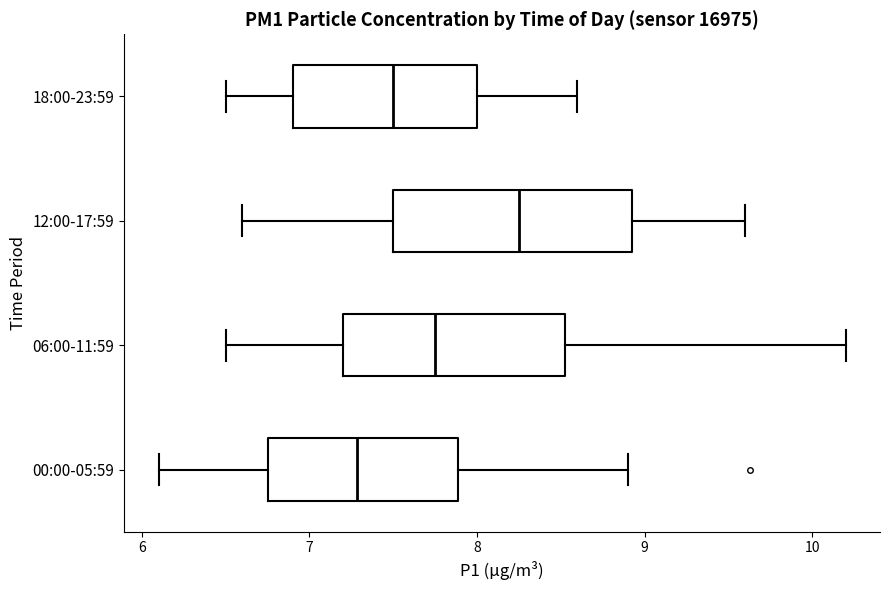

Reading bottom to top, transcribe this box plot: for each box, give where its median line is, the range the box spans, and where its two whiskers end, as read against the x-axis. The values are not printed on the chart, so give them approximately, as read against the axis.

00:00-05:59: median 7.3, box 6.8 to 7.9, whiskers 6.1 to 8.9
06:00-11:59: median 7.8, box 7.2 to 8.5, whiskers 6.5 to 10.2
12:00-17:59: median 8.3, box 7.5 to 8.9, whiskers 6.6 to 9.6
18:00-23:59: median 7.5, box 6.9 to 8.0, whiskers 6.5 to 8.6